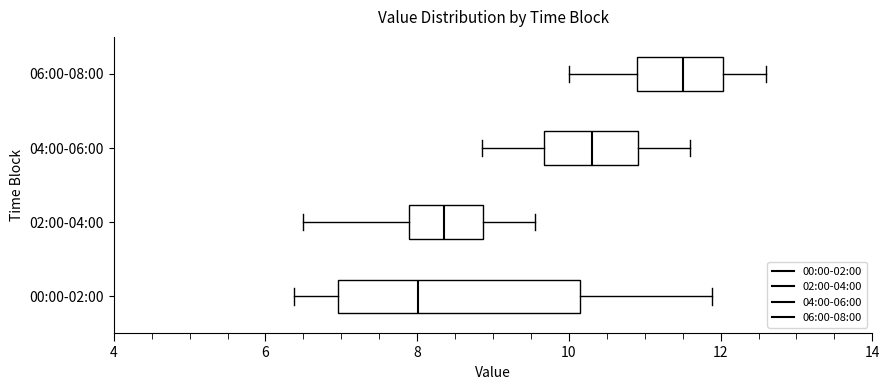

Where is the right edge of the box for 04:00-06:00 on the x-axis? The values are not printed on the chart, so give them approximately, as read against the axis.

11.0